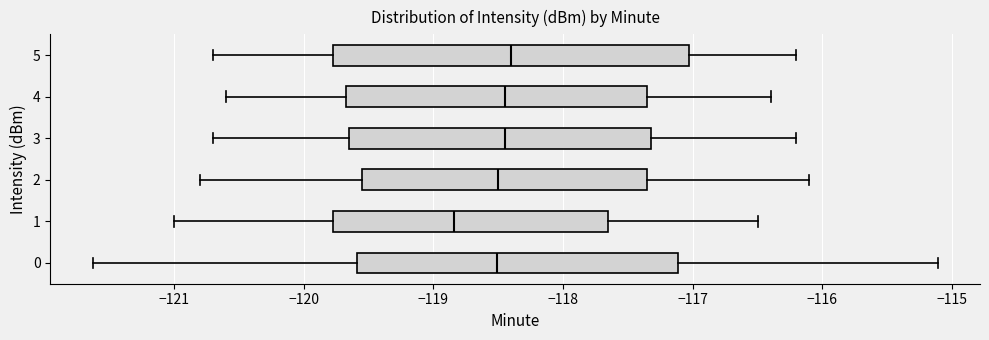

Where does the median line of the box at y = 2 sit on the x-axis? The values are not printed on the chart, so give them approximately, as read against the axis.

-118.5